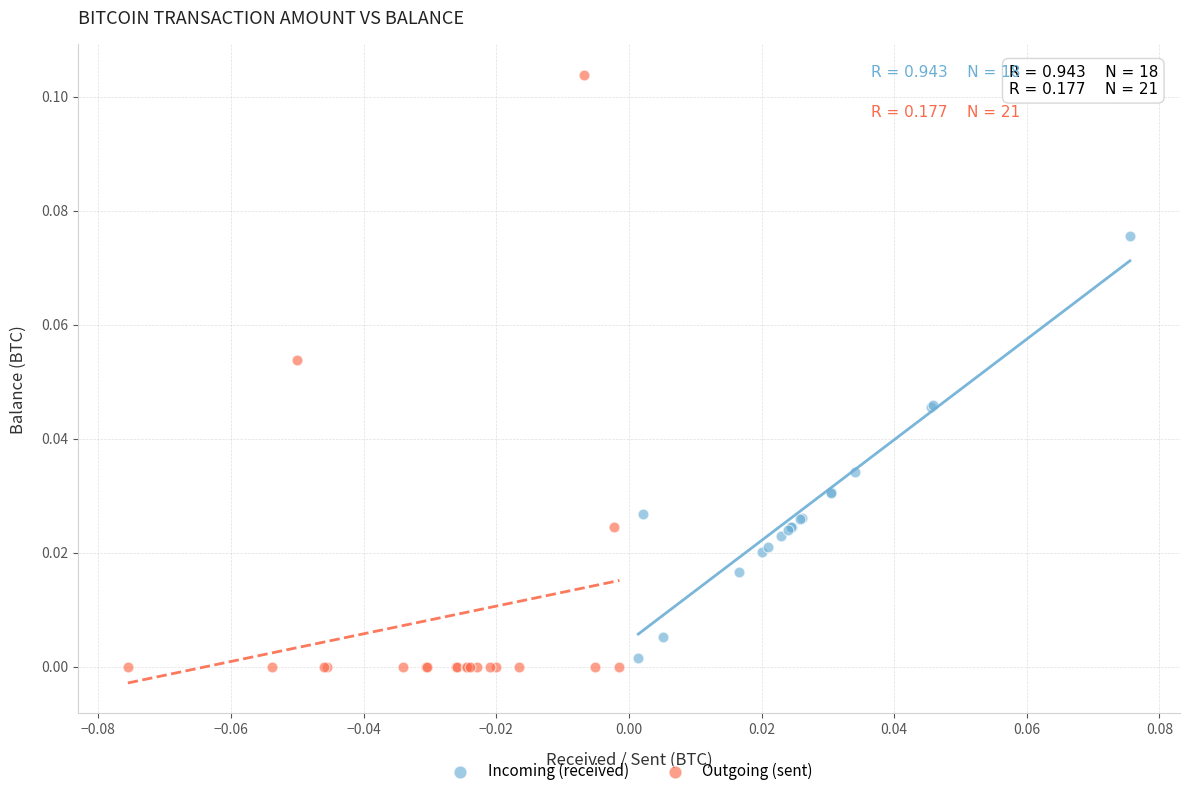

Which series reaches the maximum Y coordinate?

Outgoing (sent)